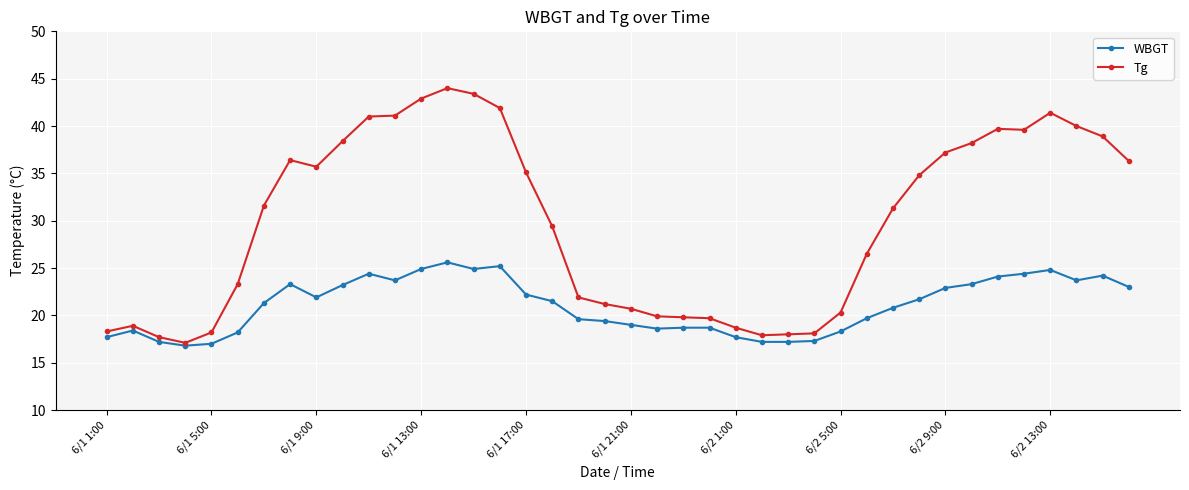

What is the value of the WBGT point at the 31st from the left?

20.8